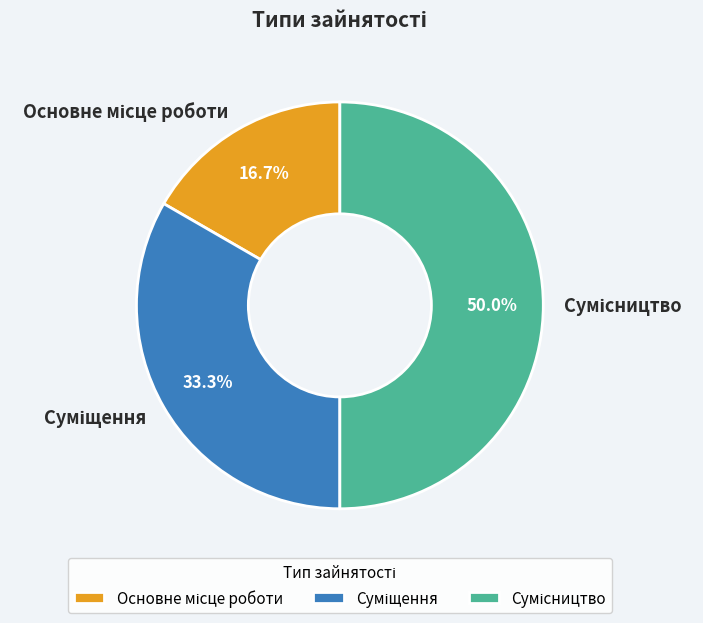

To the nearest percent, what is the average slice percentage?

33%